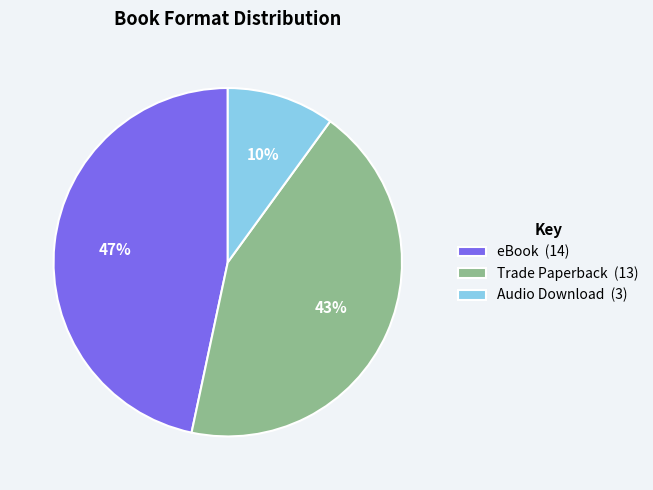

Combined, do Trade Paperback (13) and Audio Download (3) account for over 50%?

Yes